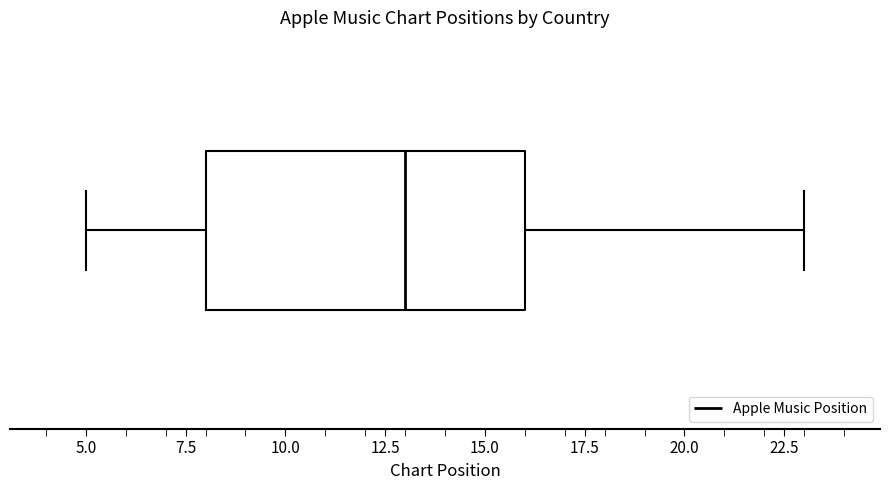

Read this box plot against the x-axis: the position of the median line, the range covered by the box, and the ends of both whiskers. The values are not printed on the chart, so give them approximately, as read against the axis.

median 13, box 8 to 16, whiskers 5 to 23